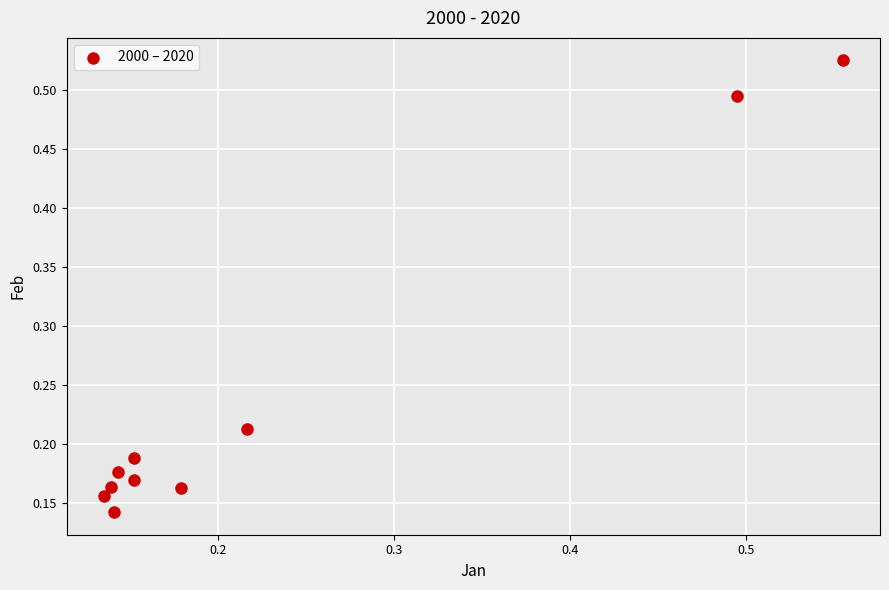

What is the range of X values (max minus min)?

0.4